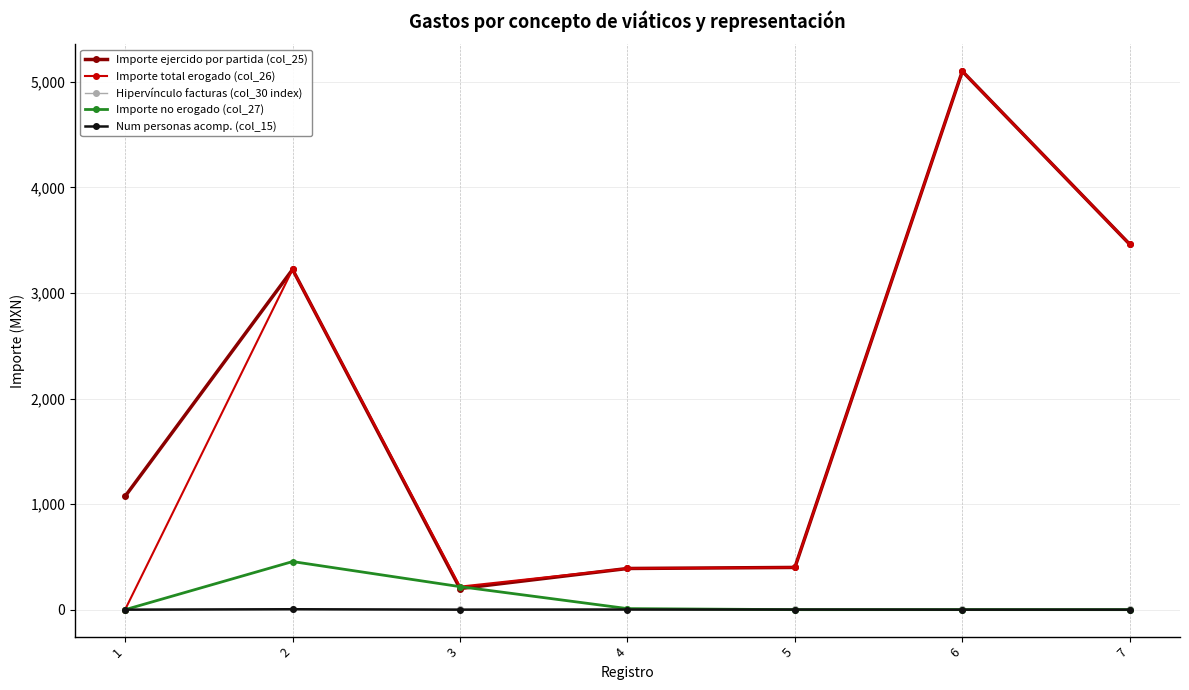

What value does the Importe total erogado (col_26) series have at 3?

218.0